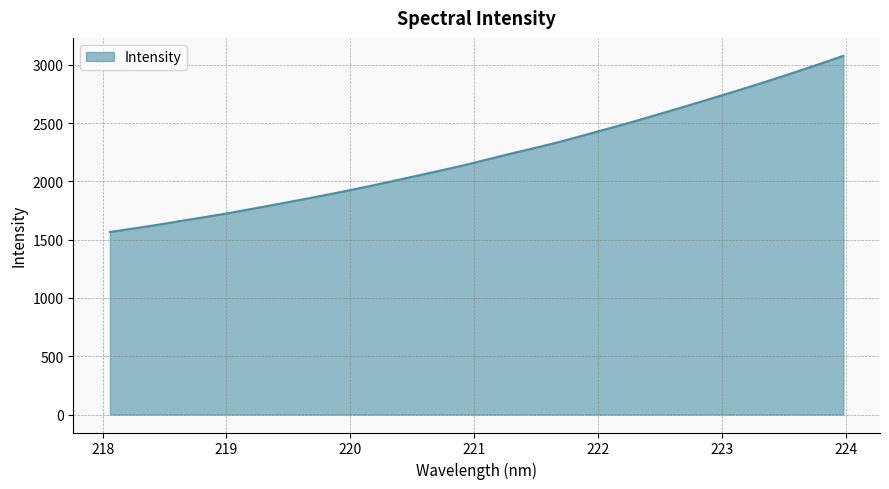

What is the maximum value shown in the chart?

3076.3